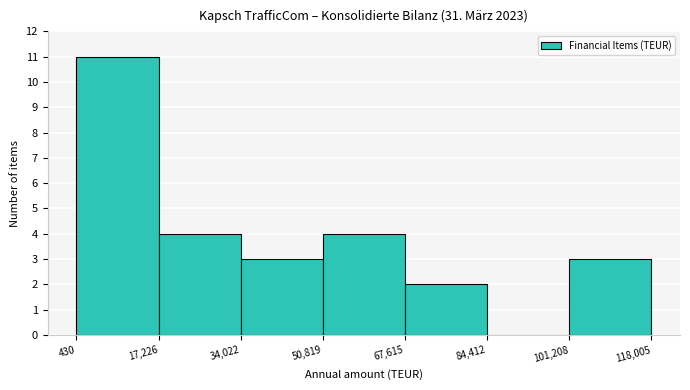

Which range on the x-axis has the tallest bar?

430 to 17,226